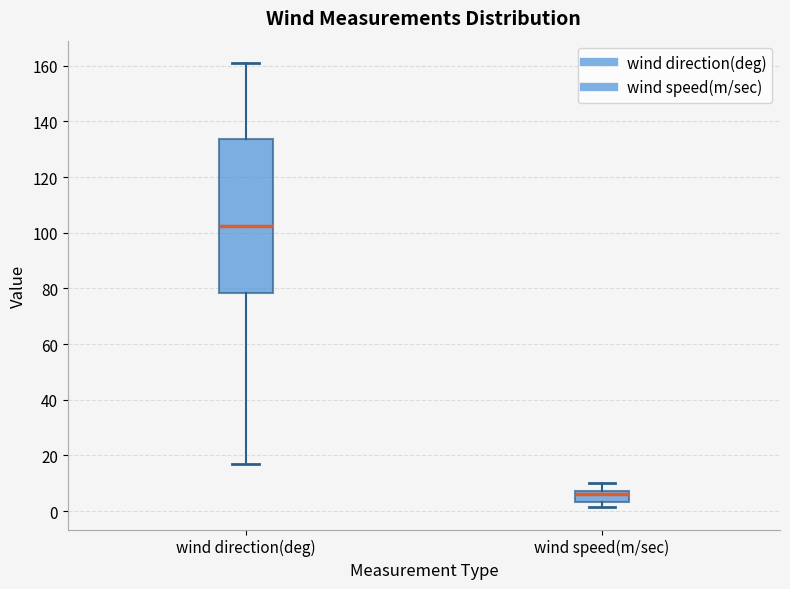

Reading left to right, transcribe this box plot: for each box, give where its median line is, the range the box spans, and where its two whiskers end, as read against the y-axis. The values are not printed on the chart, so give them approximately, as read against the axis.

wind direction(deg): median 102, box 78 to 134, whiskers 18 to 162
wind speed(m/sec): median 6, box 4 to 8, whiskers 2 to 10